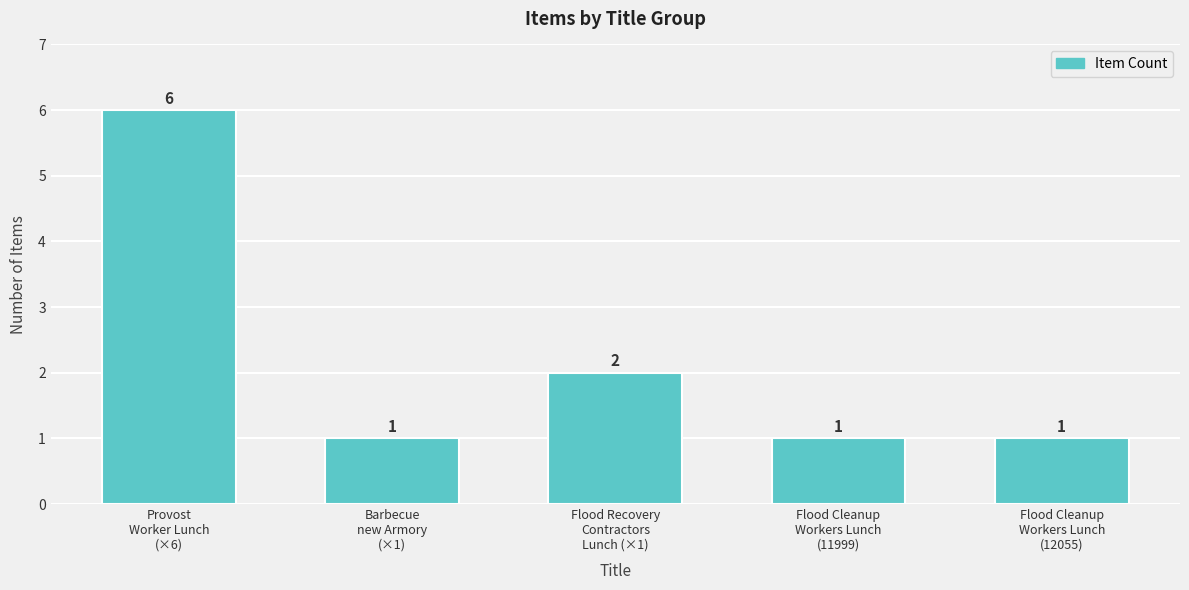

Count the values in the range 1 to 2.

4